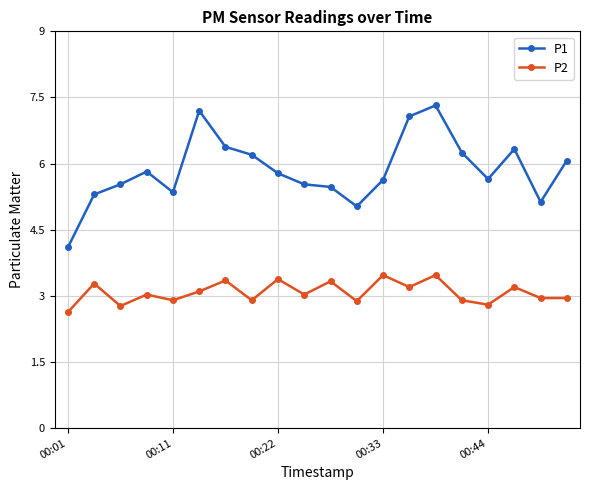

What is the minimum value for P1?

4.1